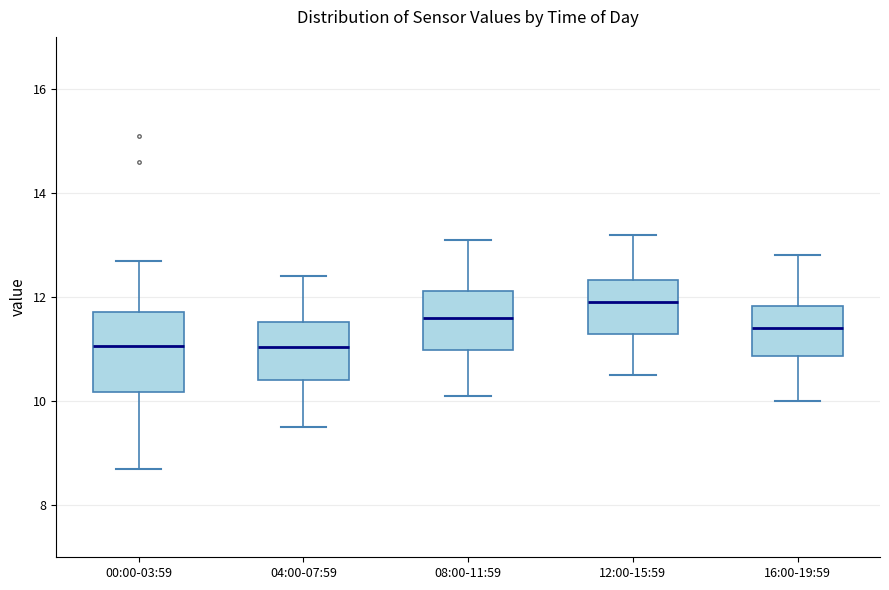

Reading left to right, transcribe this box plot: for each box, give where its median line is, the range the box spans, and where its two whiskers end, as read against the y-axis. The values are not printed on the chart, so give them approximately, as read against the axis.

00:00-03:59: median 11.0, box 10.2 to 11.8, whiskers 8.8 to 12.8
04:00-07:59: median 11.0, box 10.4 to 11.6, whiskers 9.6 to 12.4
08:00-11:59: median 11.6, box 11.0 to 12.2, whiskers 10.2 to 13.2
12:00-15:59: median 12.0, box 11.4 to 12.4, whiskers 10.6 to 13.2
16:00-19:59: median 11.4, box 10.8 to 11.8, whiskers 10.0 to 12.8